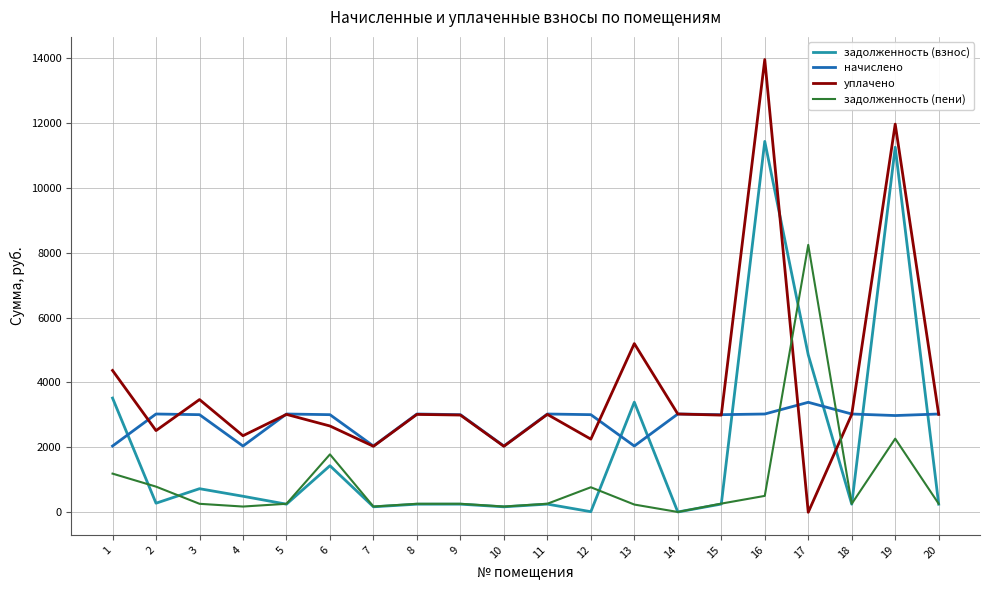

What is the spread (max minus min) of values at 8?

2778.6